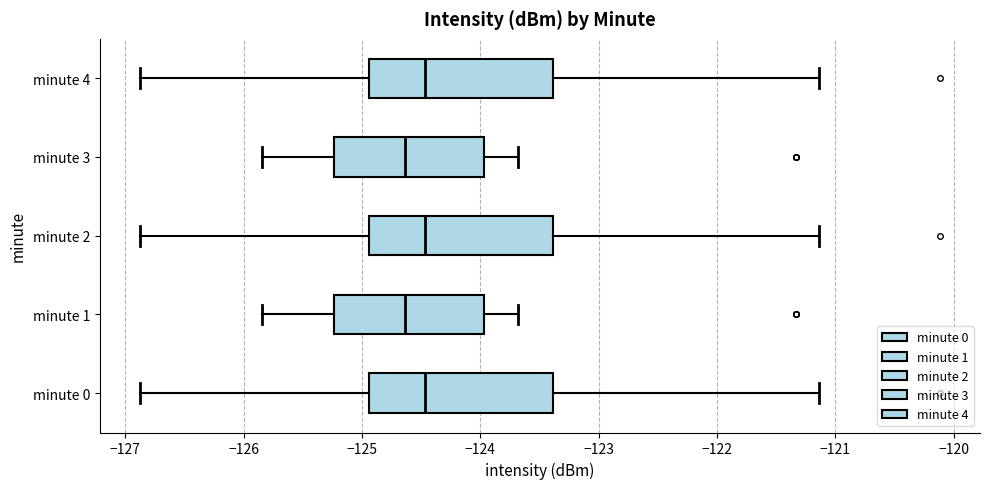

Reading bottom to top, read every box against the x-axis: the position of its median line, the range the box covers, and the ends of its whiskers. The values are not printed on the chart, so give them approximately, as read against the axis.

minute 0: median -124.5, box -124.9 to -123.4, whiskers -126.9 to -121.1
minute 1: median -124.6, box -125.2 to -124.0, whiskers -125.8 to -123.7
minute 2: median -124.5, box -124.9 to -123.4, whiskers -126.9 to -121.1
minute 3: median -124.6, box -125.2 to -124.0, whiskers -125.8 to -123.7
minute 4: median -124.5, box -124.9 to -123.4, whiskers -126.9 to -121.1